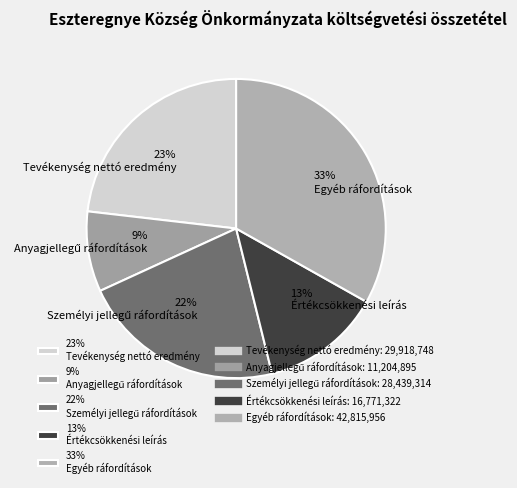

Is it true that 13% Értékcsökkenési leírás is 4% of the pie?

False